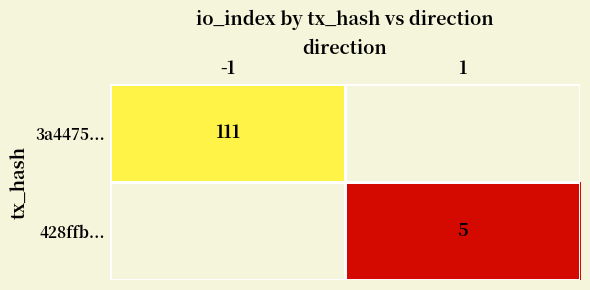

Is the value of 3a4475... at -1 greater than the value of 428ffb... at 1?

Yes